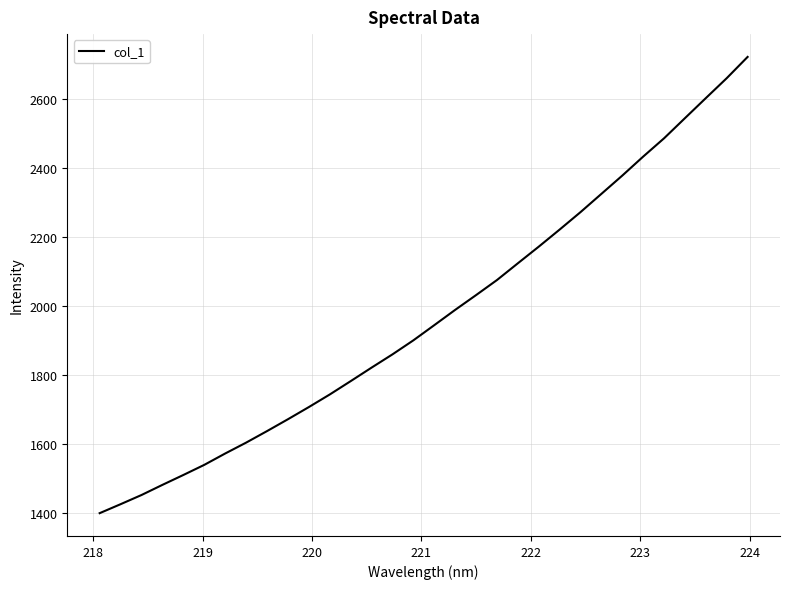

What is the difference between the maximum and minimum values?

1322.3